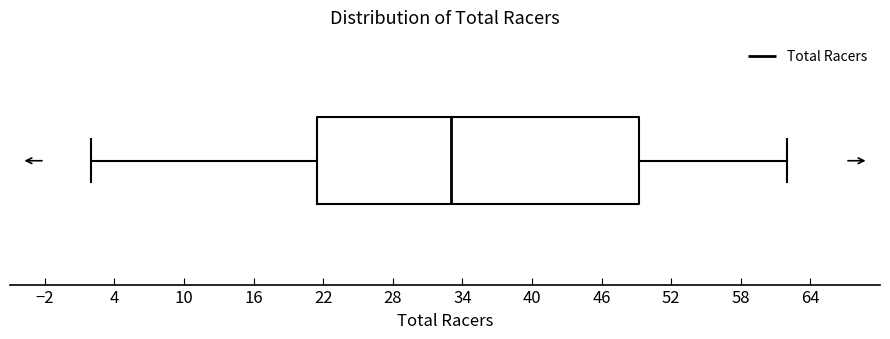

Read this box plot against the x-axis: the position of the median line, the range covered by the box, and the ends of both whiskers. The values are not printed on the chart, so give them approximately, as read against the axis.

median 33, box 22 to 49, whiskers 2 to 62